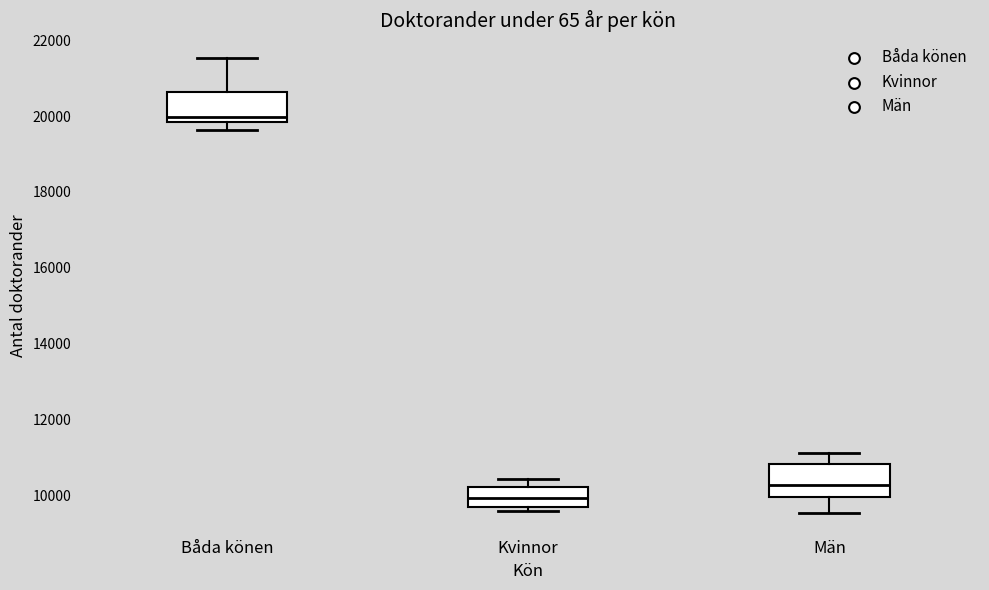

Reading left to right, transcribe this box plot: for each box, give where its median line is, the range the box spans, and where its two whiskers end, as read against the y-axis. The values are not printed on the chart, so give them approximately, as read against the axis.

Båda könen: median 20000, box 19800 to 20600, whiskers 19600 to 21600
Kvinnor: median 10000, box 9600 to 10200, whiskers 9600 (just below the box's lower edge) to 10400
Män: median 10200, box 10000 to 10800, whiskers 9600 to 11200